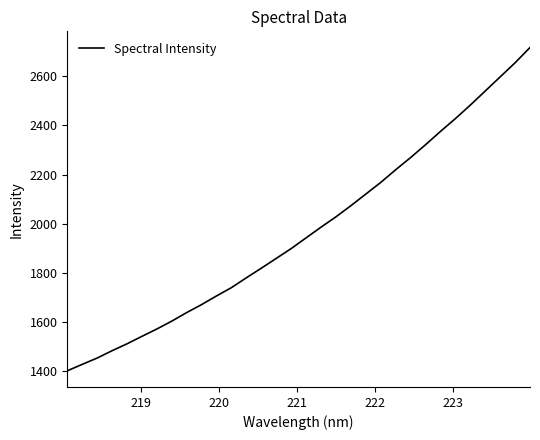

What is the difference between the maximum and minimum values?

1317.7